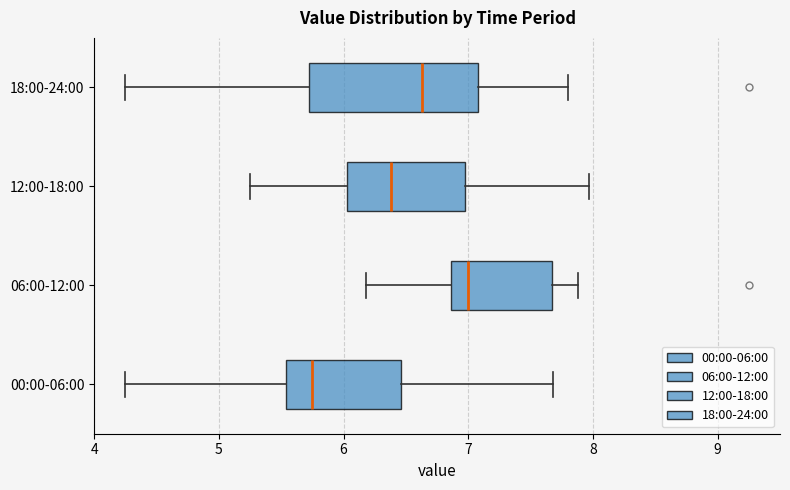

Which box is the widest, from its left edge to its right edge?

18:00-24:00